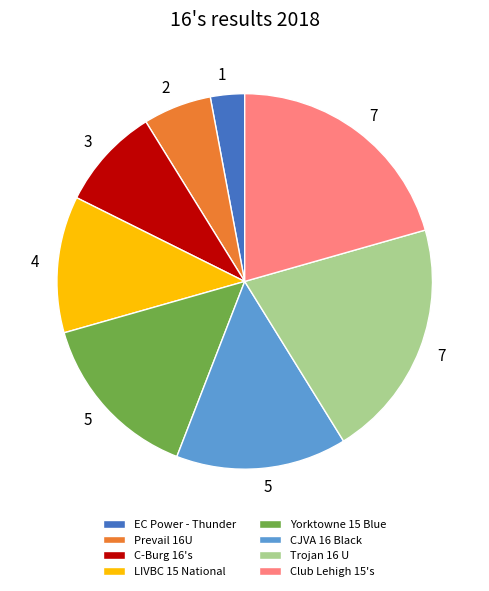

What is the smallest slice in the pie chart?

EC Power - Thunder